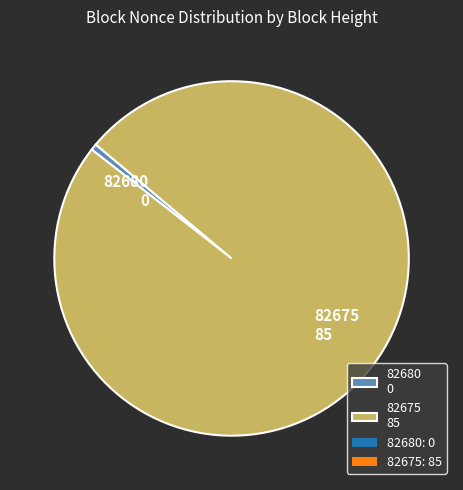

How many slices are in this pie chart?

2